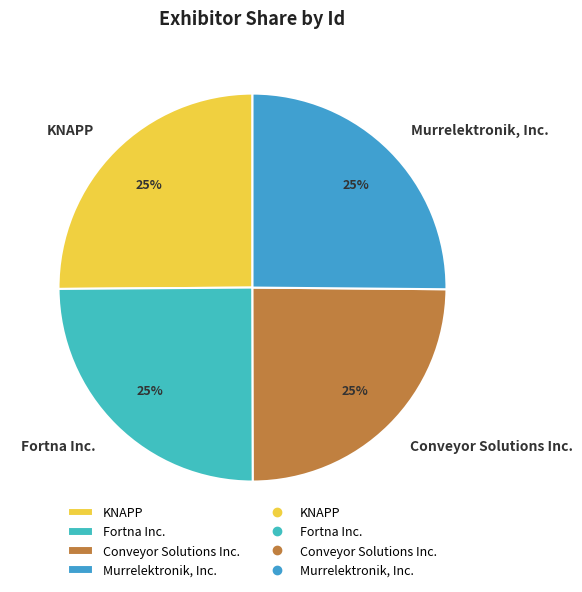

To the nearest percent, what percentage of the pie is KNAPP?

25%